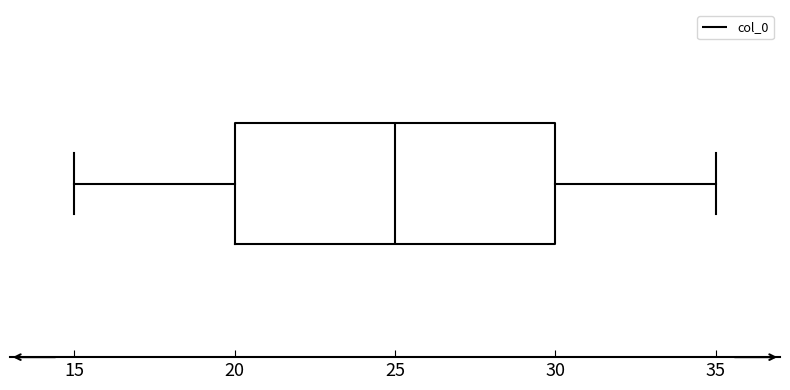

Read this box plot against the x-axis: the position of the median line, the range covered by the box, and the ends of both whiskers. The values are not printed on the chart, so give them approximately, as read against the axis.

median 25, box 20 to 30, whiskers 15 to 35